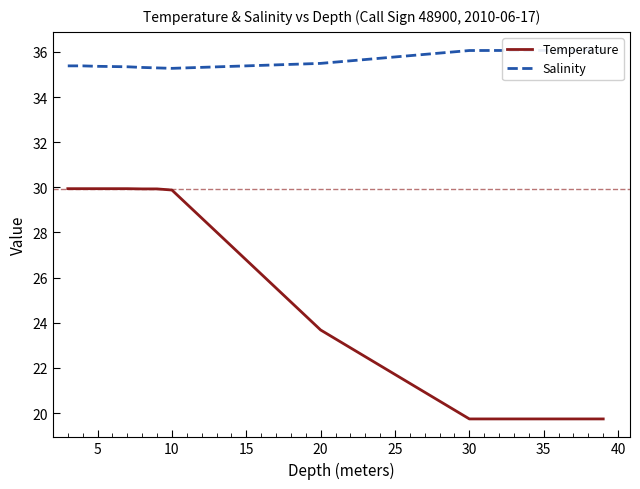

The value of Temperature at 20 is 23.7. True or false?

True